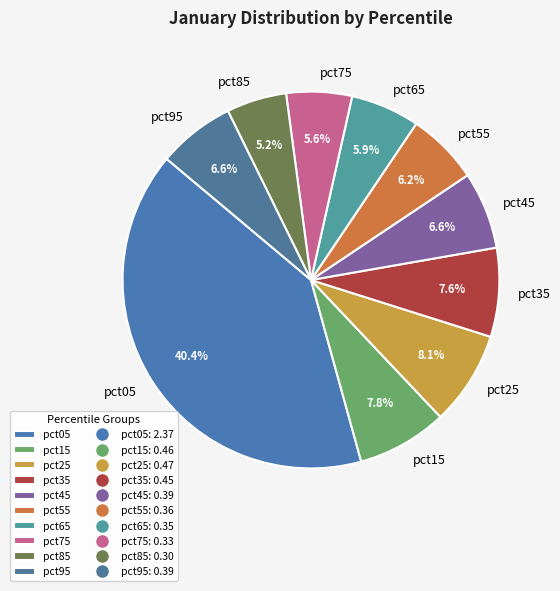

Does pct55 represent more than half of the total?

No